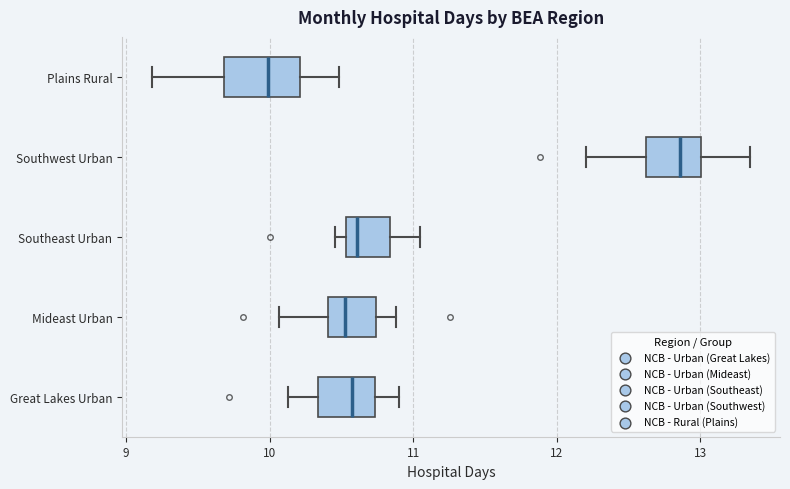

Where does the right whisker of the box for Plains Rural end on the x-axis? The values are not printed on the chart, so give them approximately, as read against the axis.

10.5